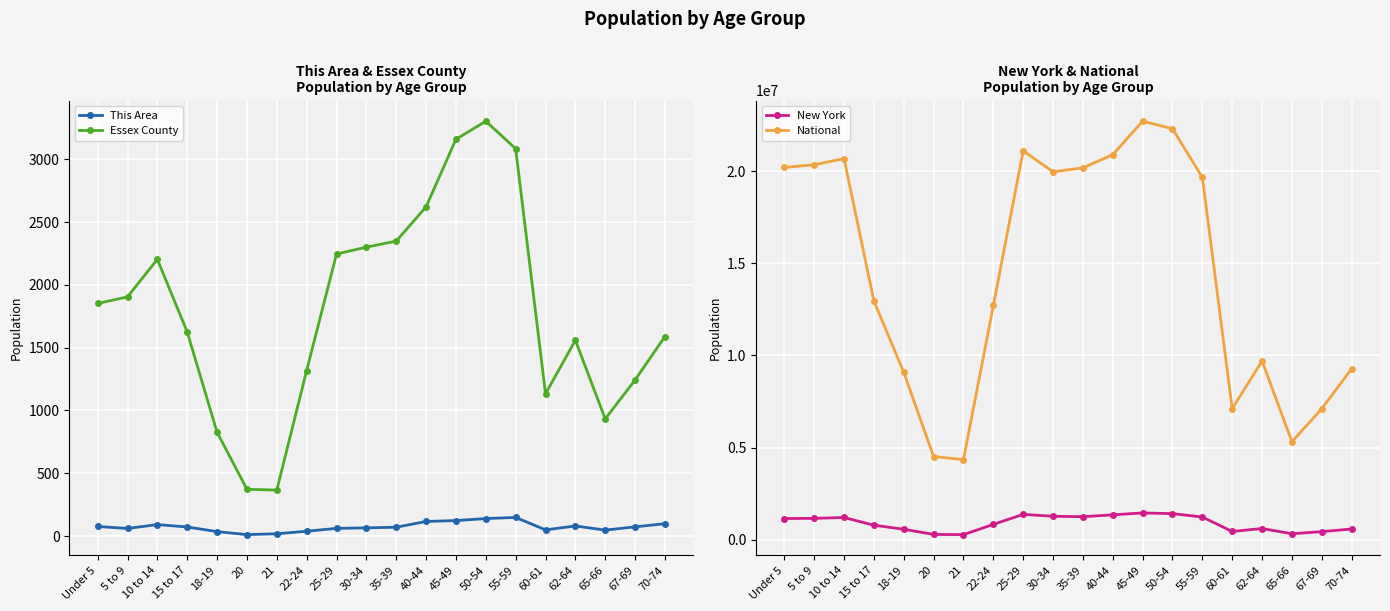

Reading left to right, extract all data points from this chart.

This Area: 76	60	91	72	35	11	18	38	61	65	70	116	123	139	148	49	80	47	73	98
Essex County: 1852	1905	2204	1625	826	372	366	1318	2246	2301	2349	2622	3160	3304	3085	1133	1559	933	1243	1589
New York: 1155822	1163955	1211456	793696	572582	293083	281596	836256	1380177	1279160	1254124	1355893	1458763	1419928	1237408	453993	612267	330160	443051	587391
National: 20201362	20348657	20677194	12954254	9086089	4519129	4354294	12712576	21101849	19962099	20179642	20890964	22708591	22298125	19664805	7113727	9704197	5319902	7115361	9278166